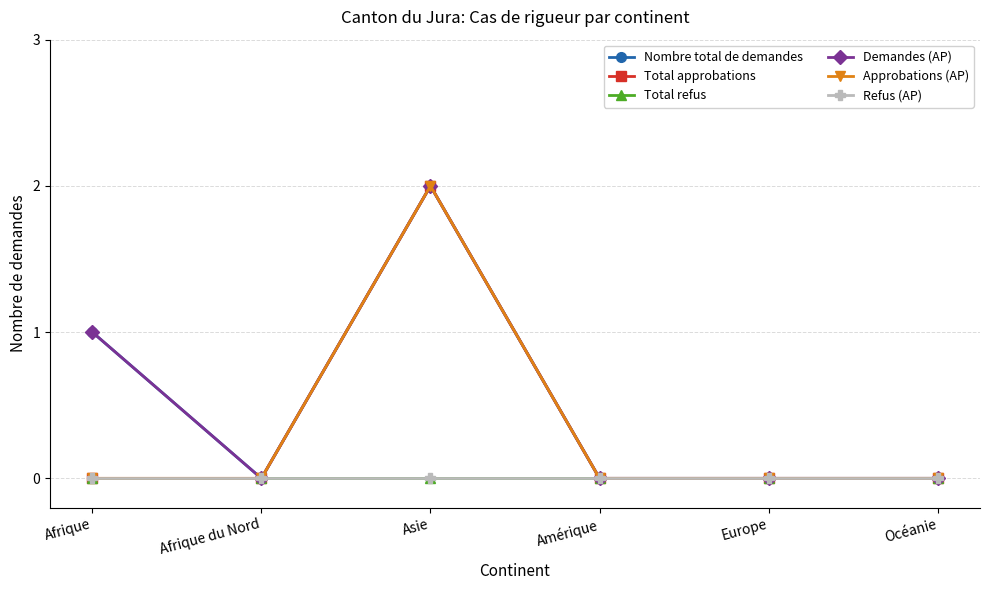

What is the label of the 5th point from the right?

Afrique du Nord